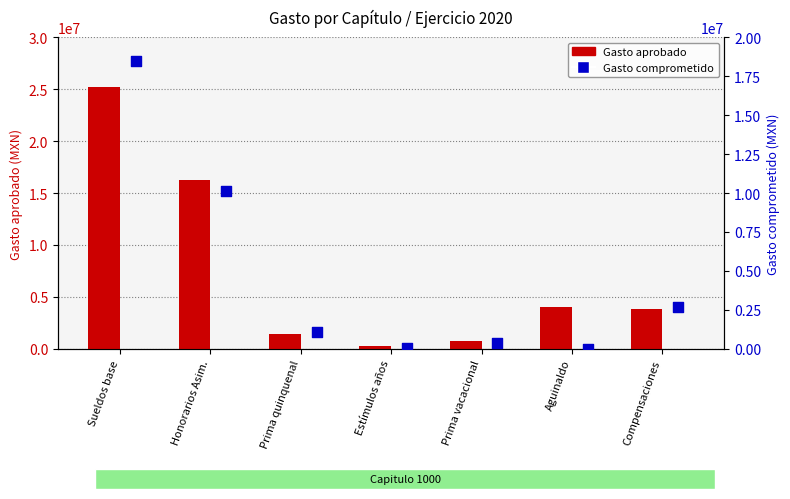

At how many categories does at least one series exceed 17731398?

1